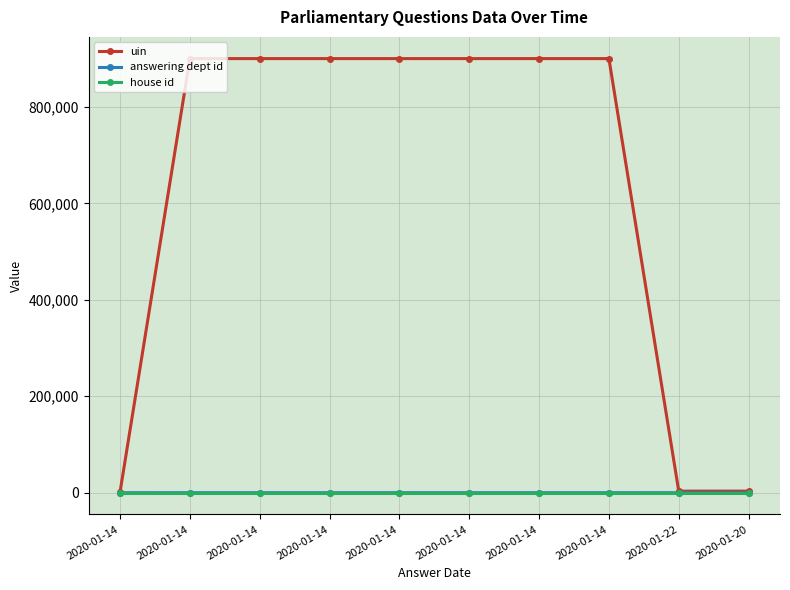

What are all the series names shown in the legend?

uin, answering dept id, house id